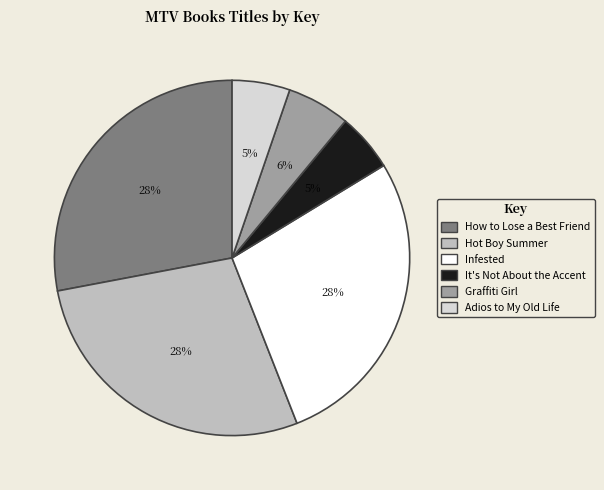

Count the number of slices in the pie.

6